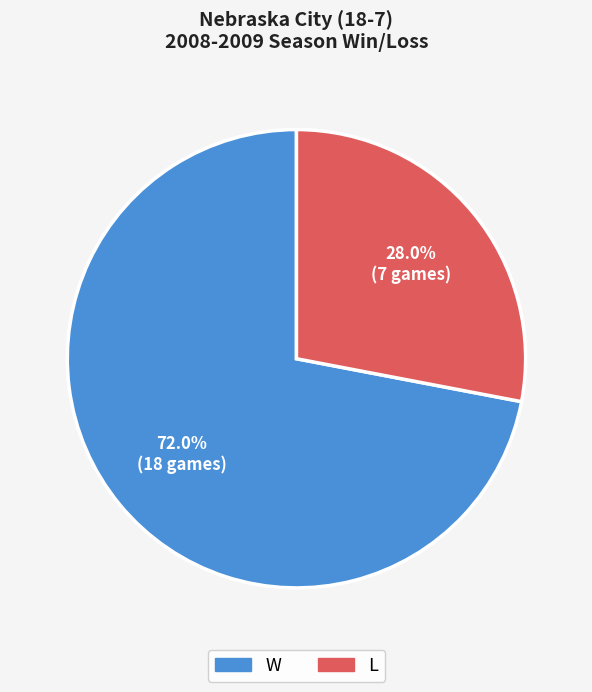

To the nearest percent, what is the average slice percentage?

50%